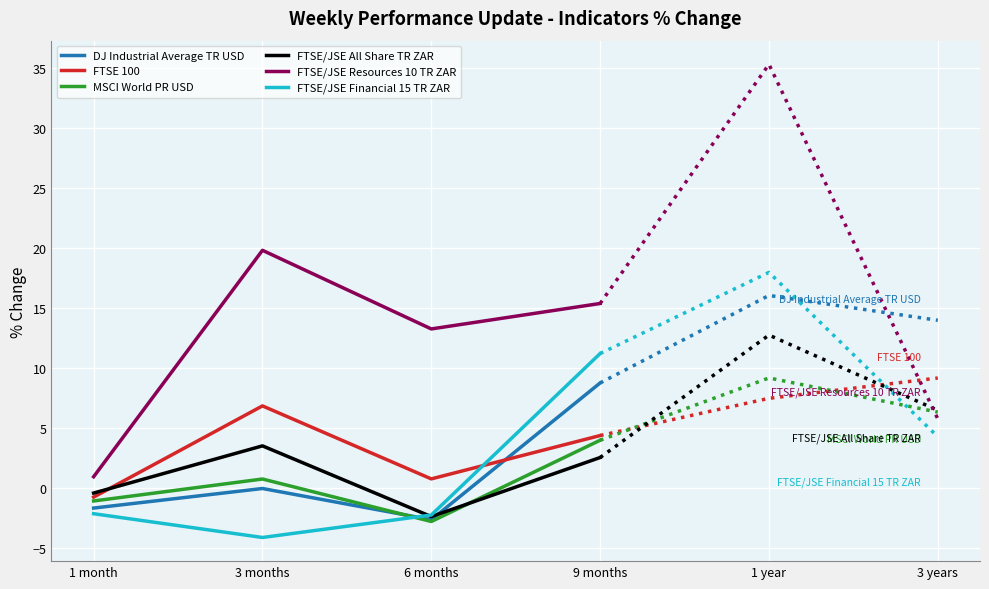

Which category has the lowest value in the DJ Industrial Average TR USD series?

6 months